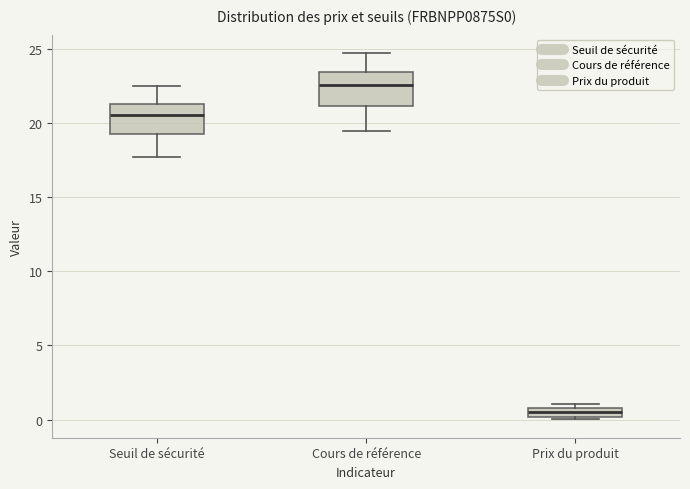

Where does the median line of the box for Cours de référence sit on the y-axis? The values are not printed on the chart, so give them approximately, as read against the axis.

22.5